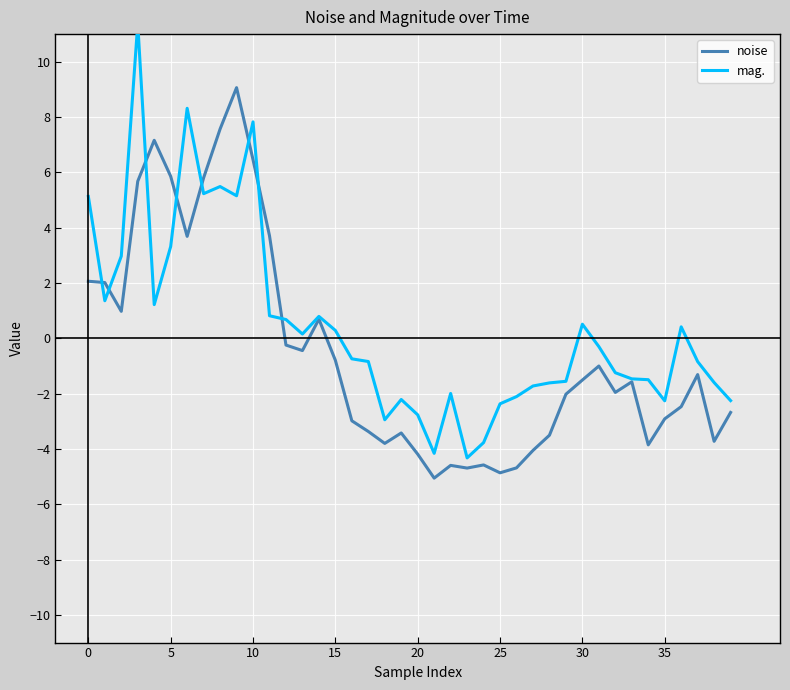

Which has a higher value, 38 or 18?

38